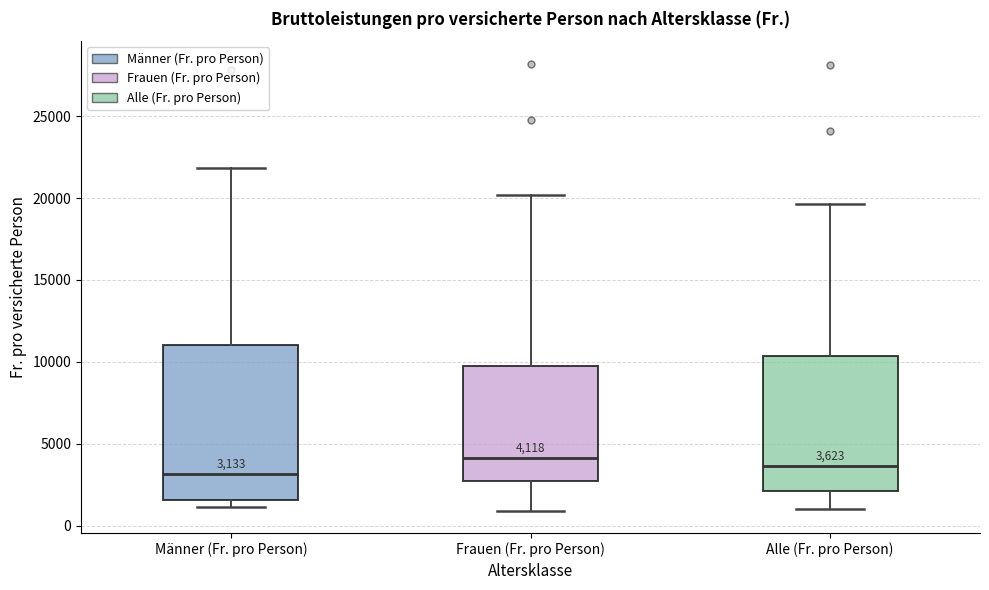

Which box is the tallest, from its lower edge to its upper edge?

Männer (Fr. pro Person)